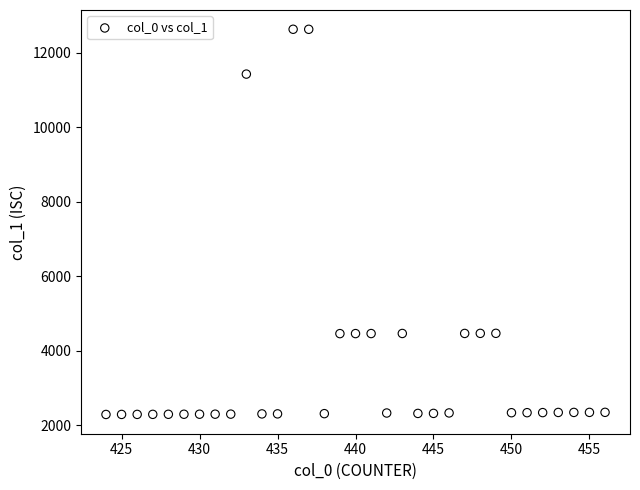

What is the range of Y values (max minus min)?

10345